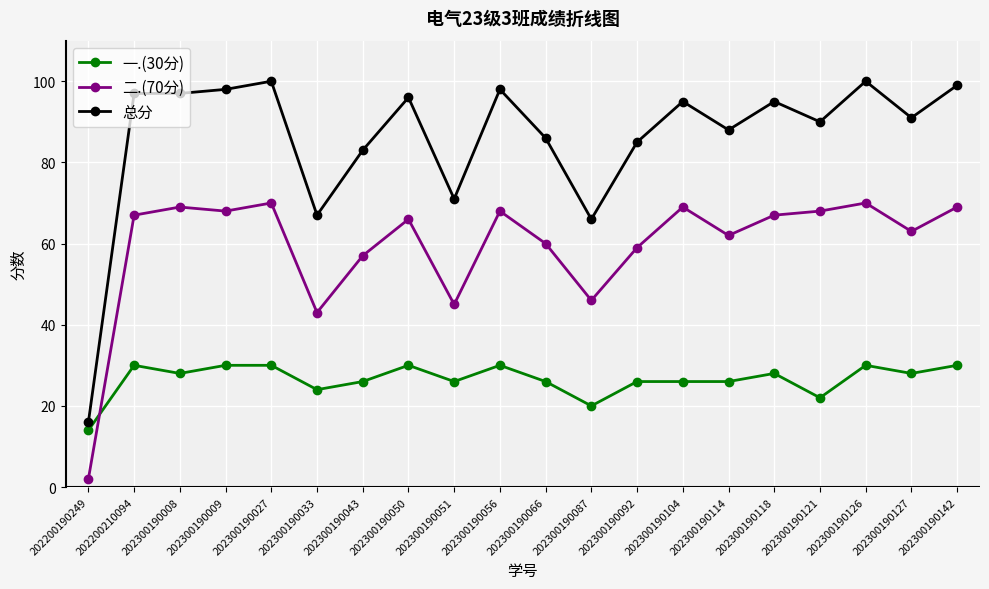

What is the total value across all series at 202300190142?

198